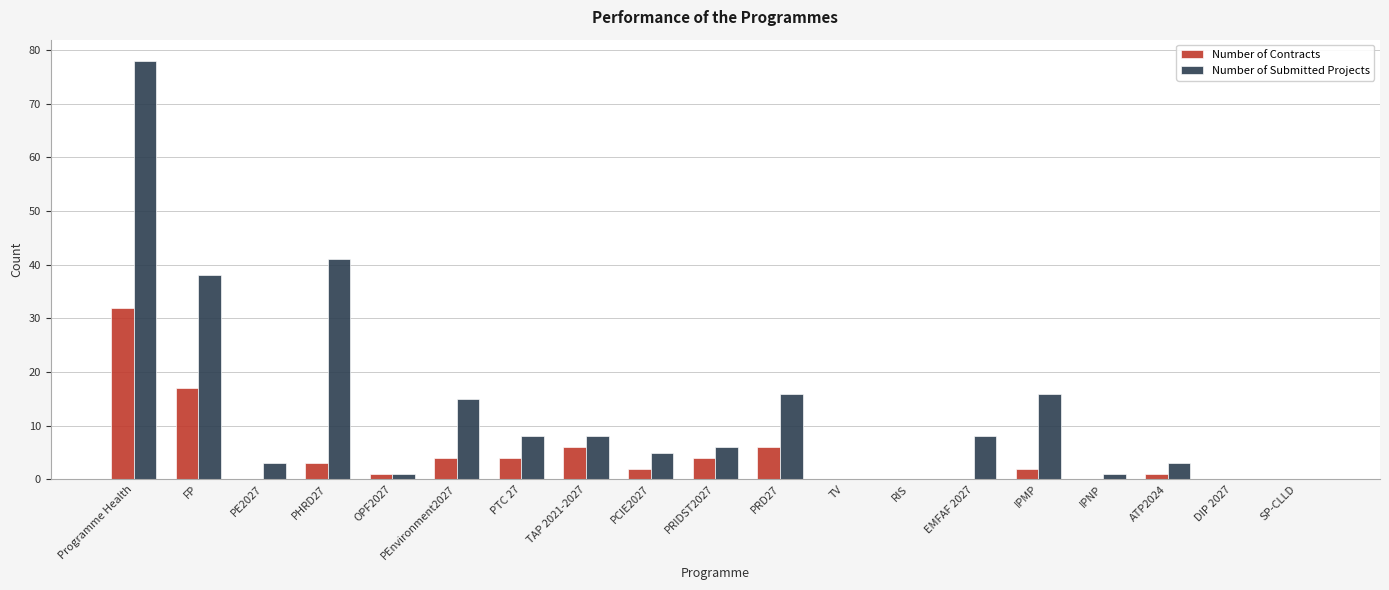

What is the difference between the Number of Submitted Projects values at ATP2024 and PRIDST2027?

3